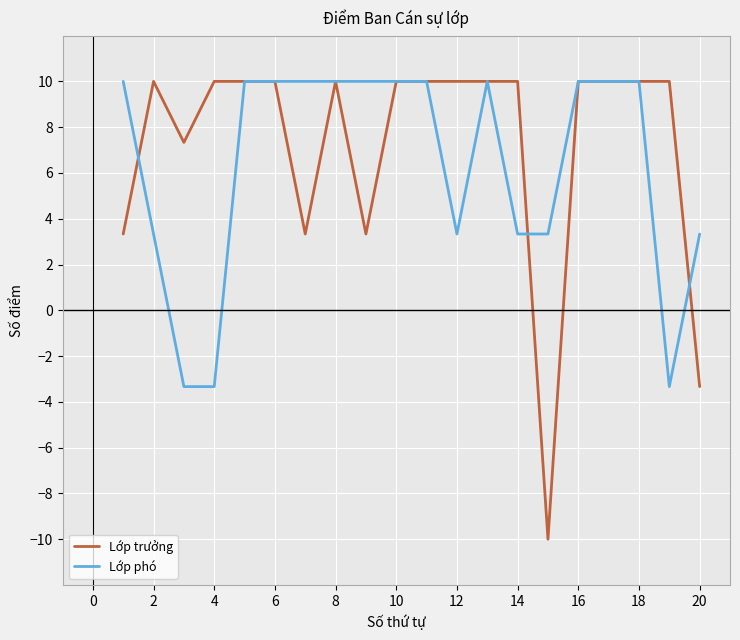

Which series has the largest range (max minus min)?

Lớp trưởng